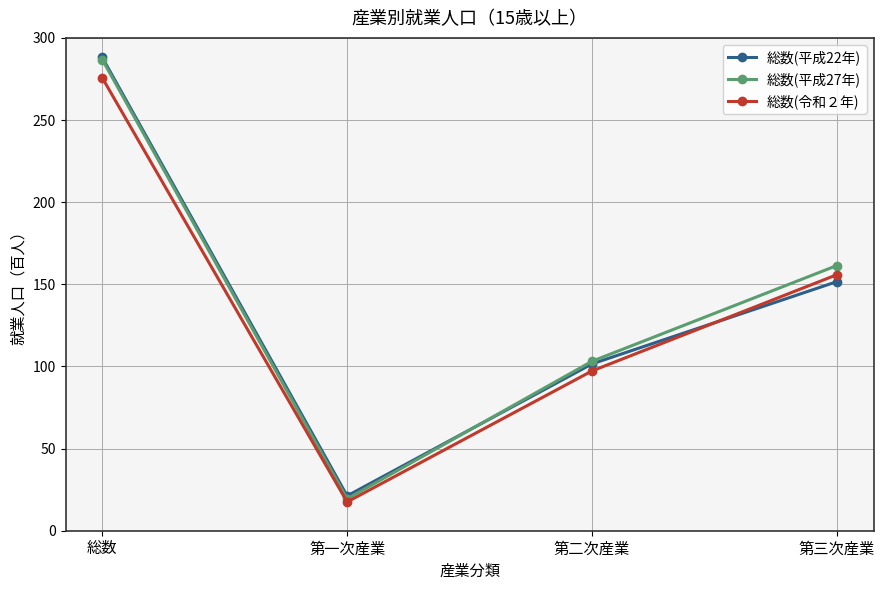

Read the 総数(令和２年) value at 総数.

275.7